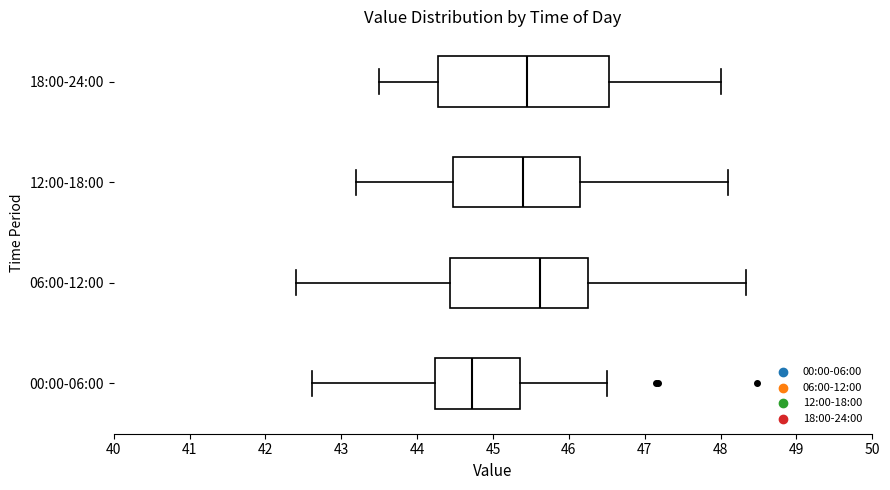

Which box has the furthest to the right median line?

06:00-12:00